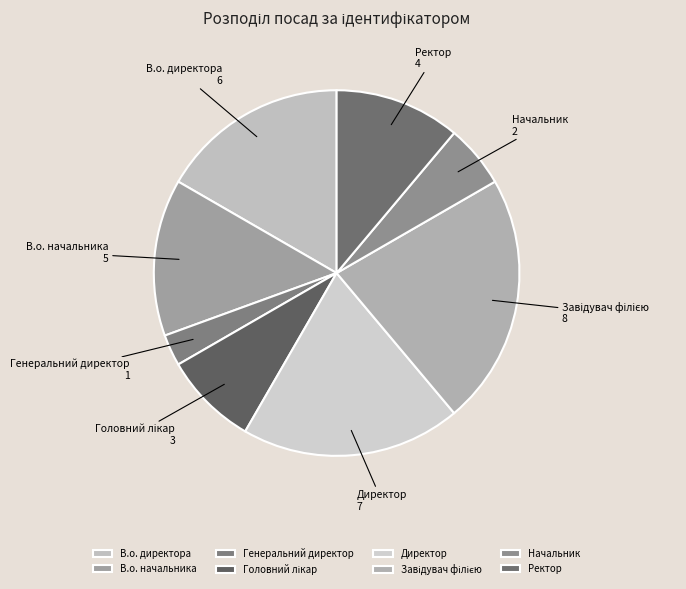

Is В.о. директора the majority of the pie?

No